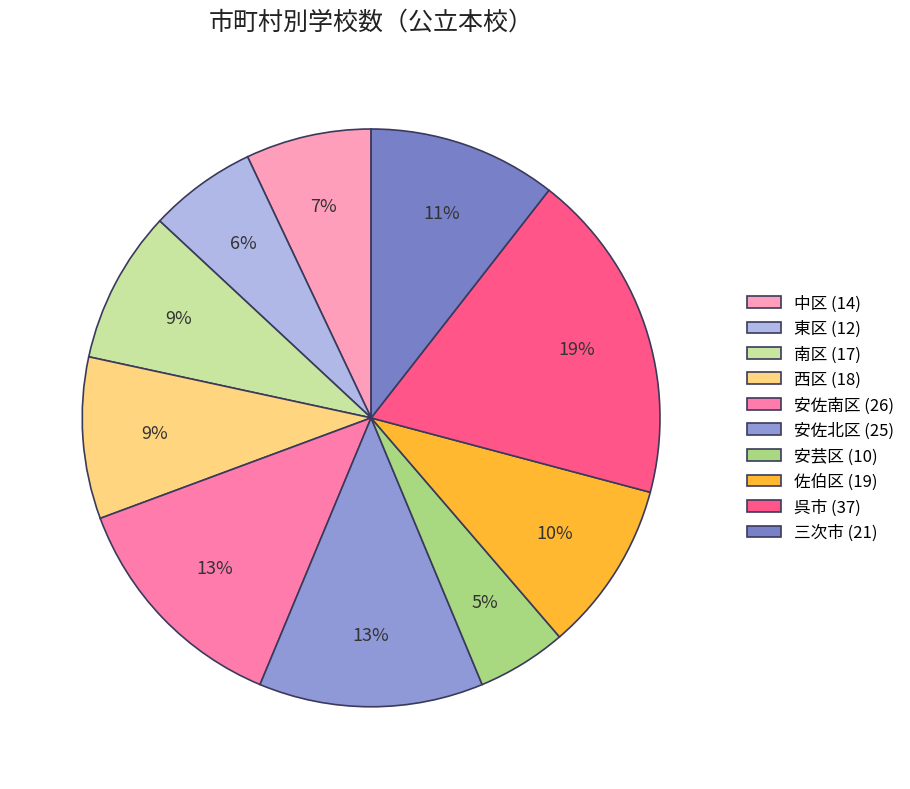

Count the number of slices in the pie.

10